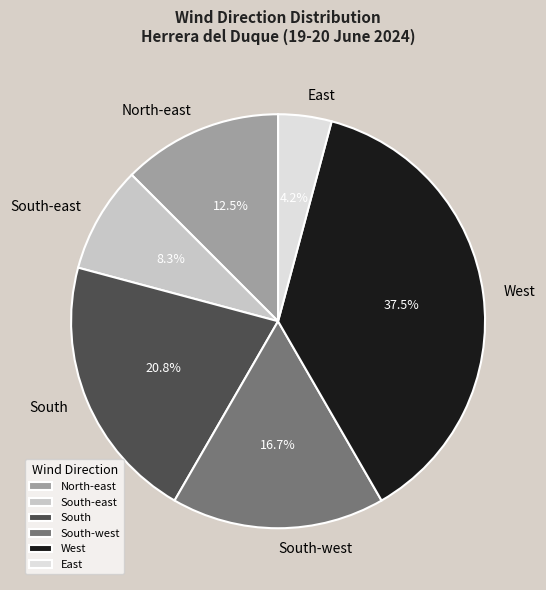

Do North-east and South-west together represent more than half of the pie?

No